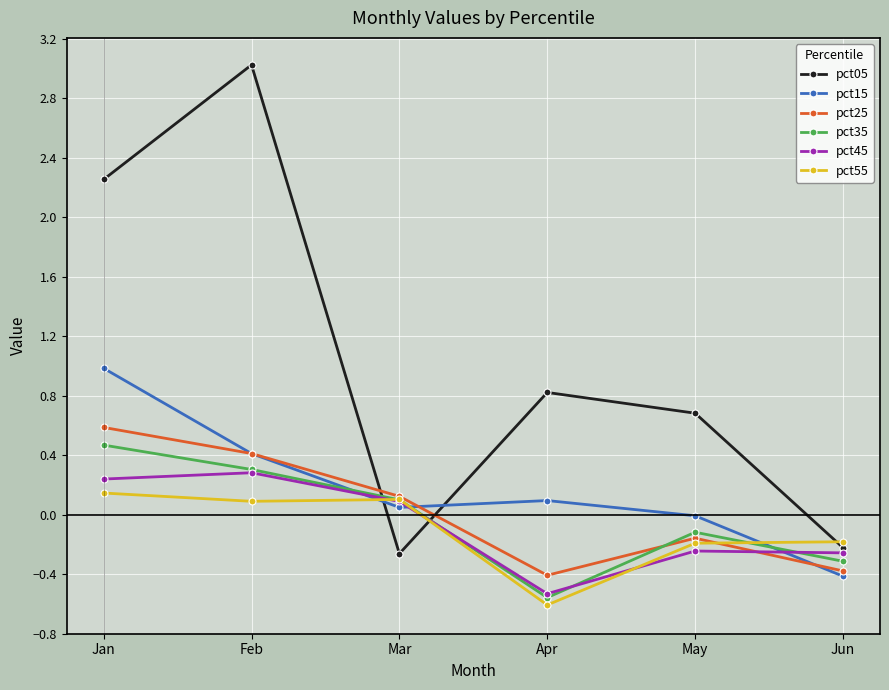

Which series has the largest range (max minus min)?

pct05